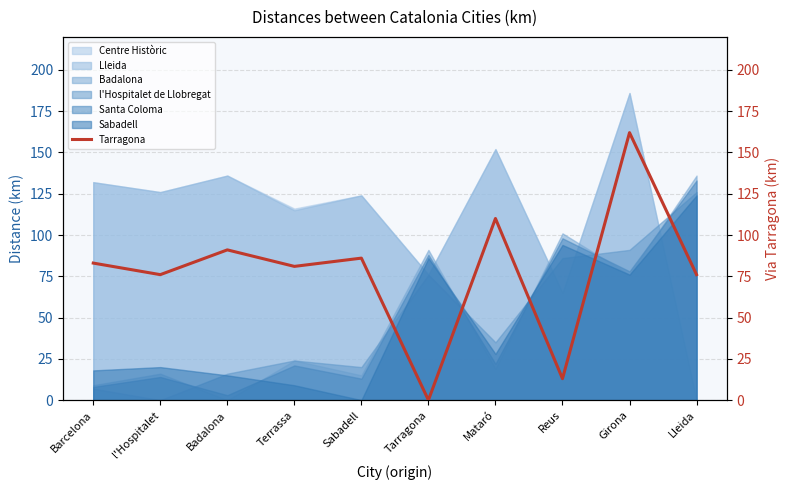

List the labels in order of value, largest first.

Girona, Mataró, Badalona, Sabadell, Barcelona, Terrassa, l'Hospitalet, Lleida, Reus, Tarragona